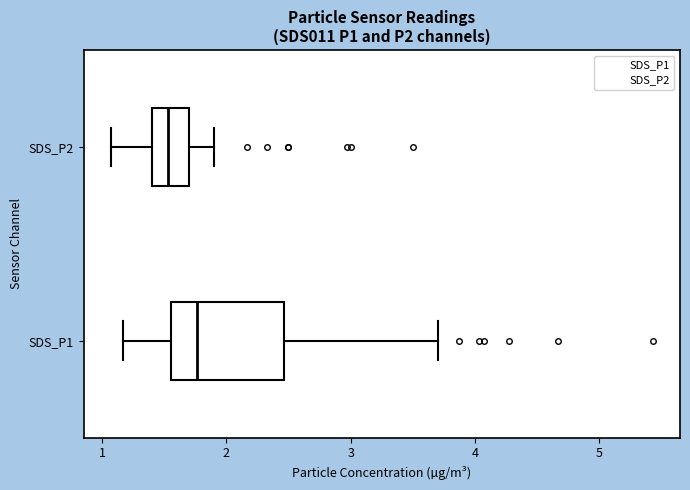

Where does the median line of the box for SDS_P1 sit on the x-axis? The values are not printed on the chart, so give them approximately, as read against the axis.

1.8